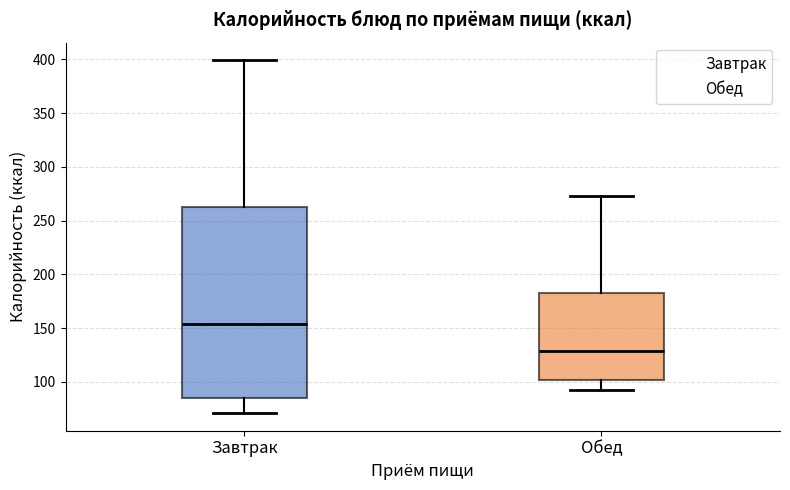

Which box is the tallest, from its lower edge to its upper edge?

Завтрак